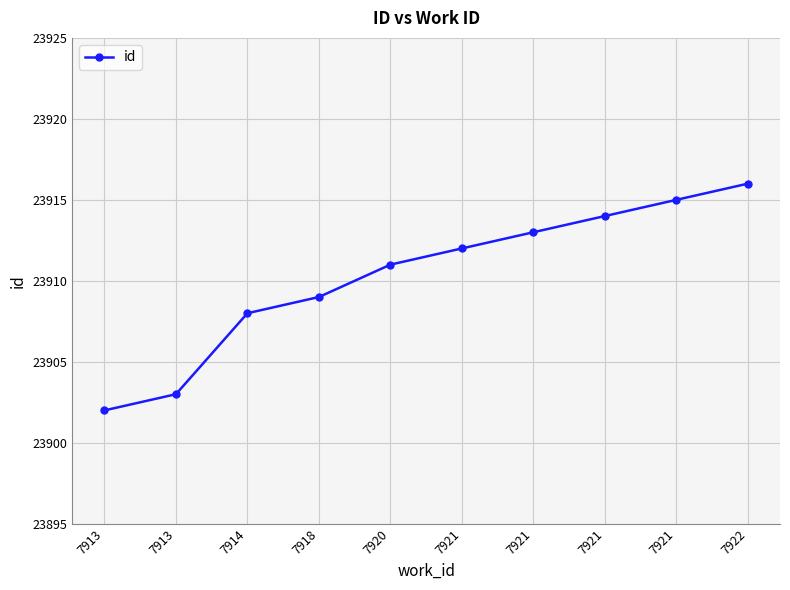

Is it true that the value at 7914 is 40367?

False